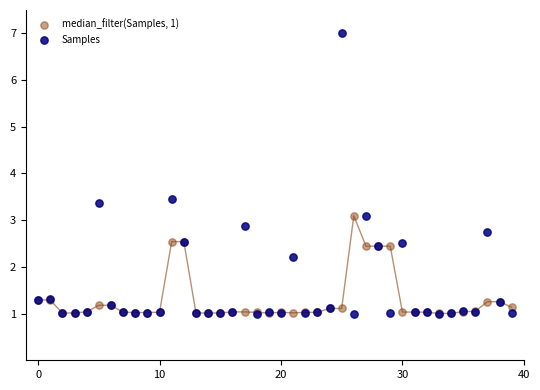

Which series contains the highest Y value?

Samples